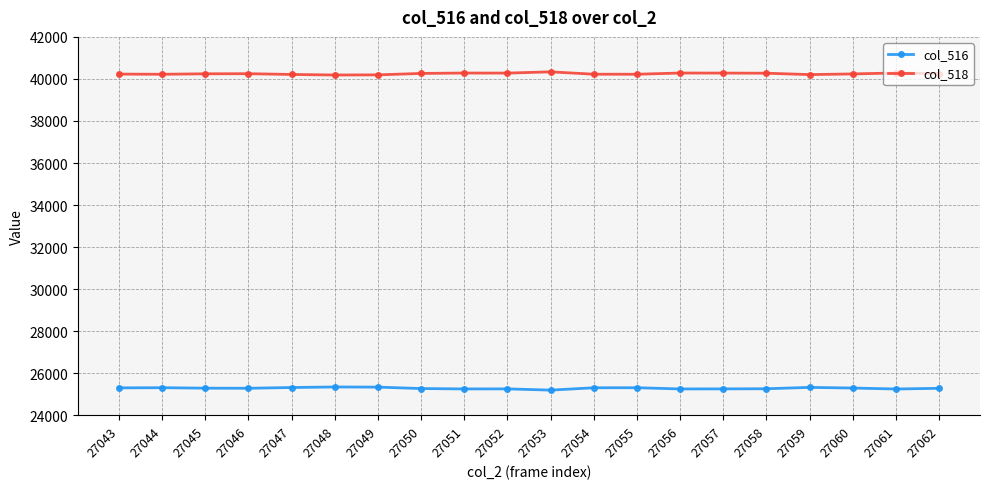

What is the total value across all series at 27047?

65535